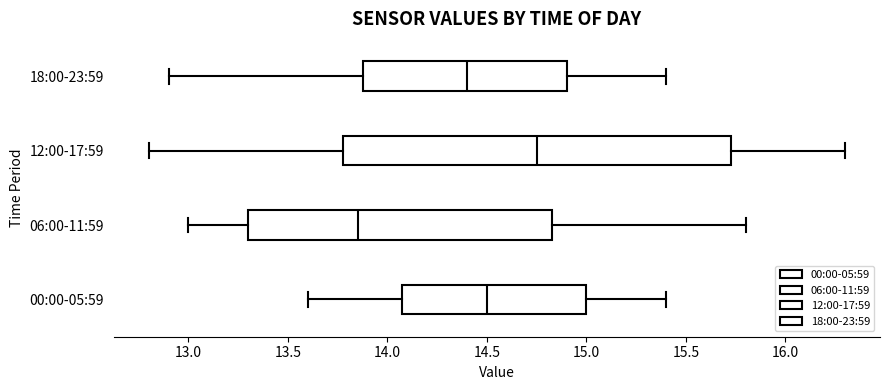

Where does the median line of the box for 12:00-17:59 sit on the x-axis? The values are not printed on the chart, so give them approximately, as read against the axis.

14.75